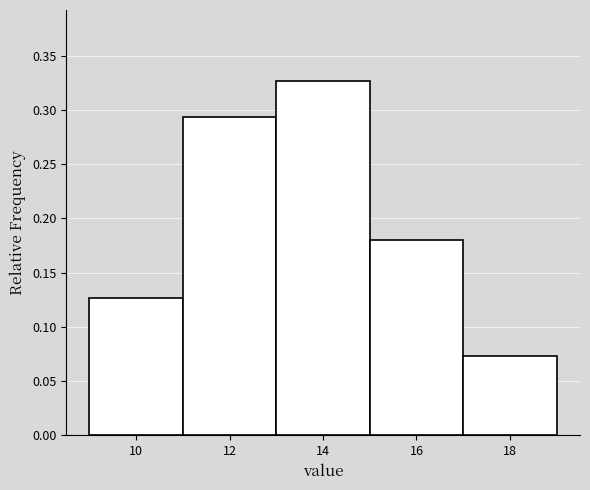

Reading left to right, list every bar in this chart as the range it spans on the x-axis followed by its height. The values are not printed on the chart, so give them approximately, as read against the axis.

9 to 11: 0.125
11 to 13: 0.295
13 to 15: 0.325
15 to 17: 0.180
17 to 19: 0.075